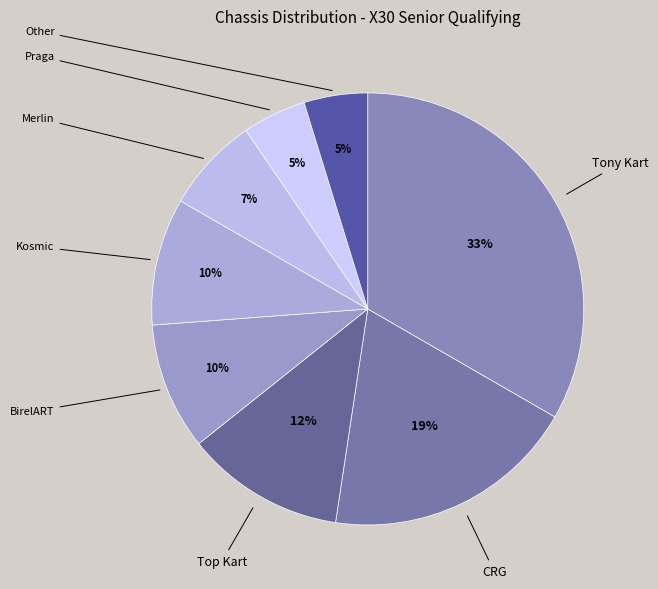

Between BirelART and Praga, which is larger?

BirelART